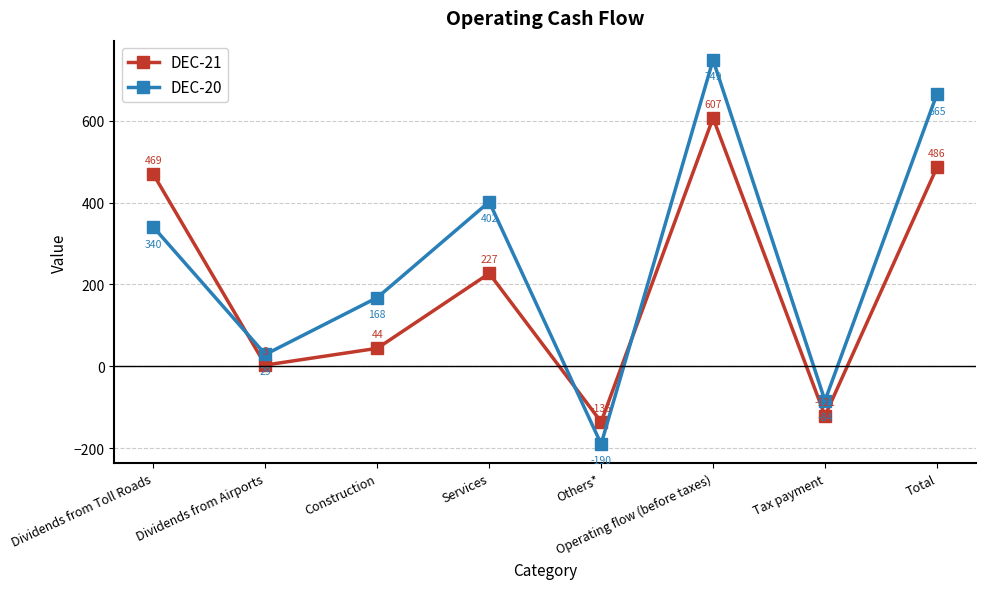

Between Others* and Tax payment, which series saw the biggest shift?

DEC-20